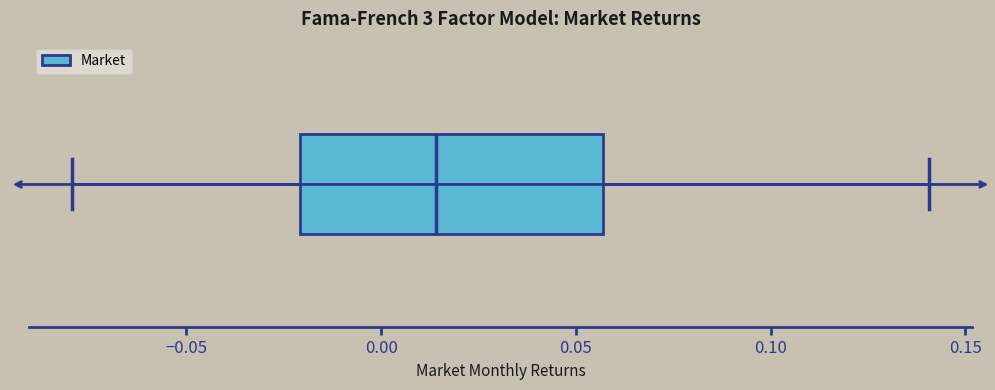

Transcribe this box plot: give where the median line is, the range the box spans, and where the two whiskers end, as read against the x-axis. The values are not printed on the chart, so give them approximately, as read against the axis.

median 0.015, box -0.020 to 0.055, whiskers -0.080 to 0.140